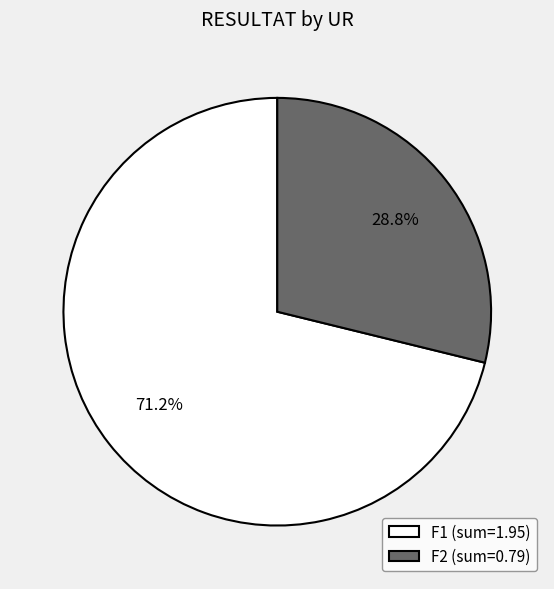

Does any single category account for the majority?

Yes